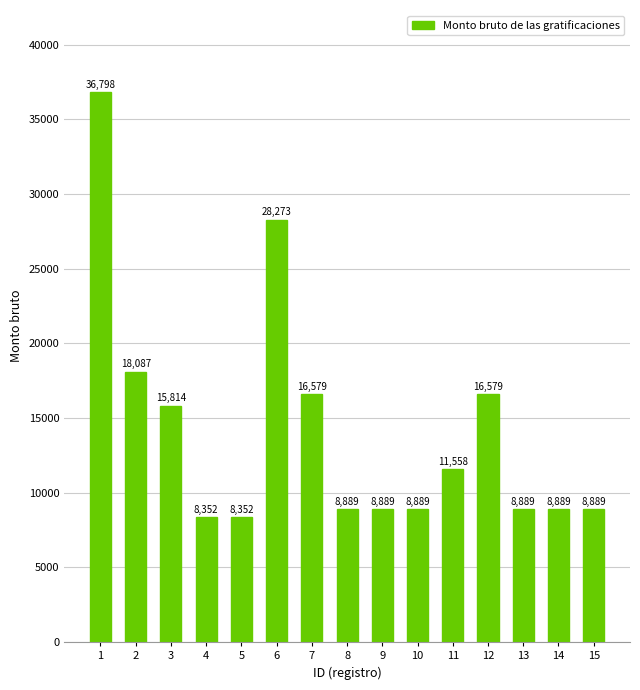

What is the sum of the values at 3 and 11?

27372.0